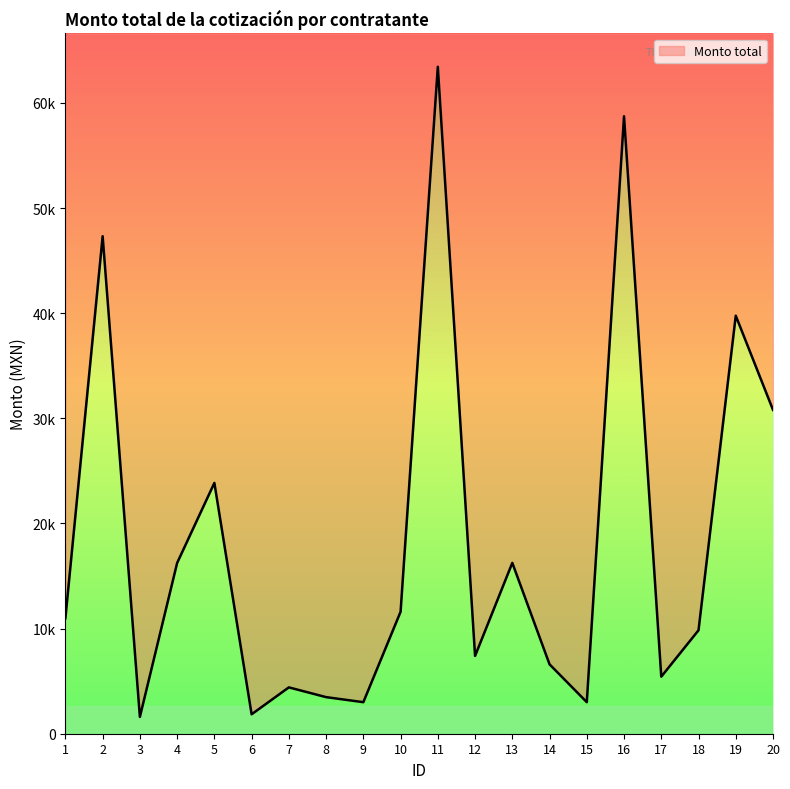

How many lines are shown in the chart?

1